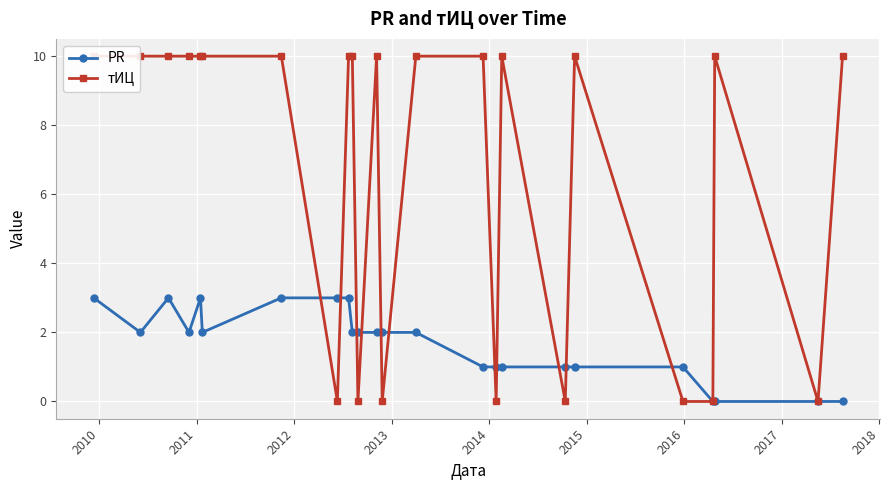

What is the value of the PR point at the 15th from the left?

1